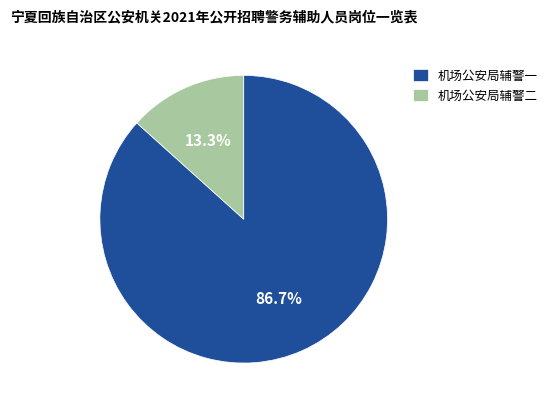

Between 机场公安局辅警一 and 机场公安局辅警二, which is larger?

机场公安局辅警一